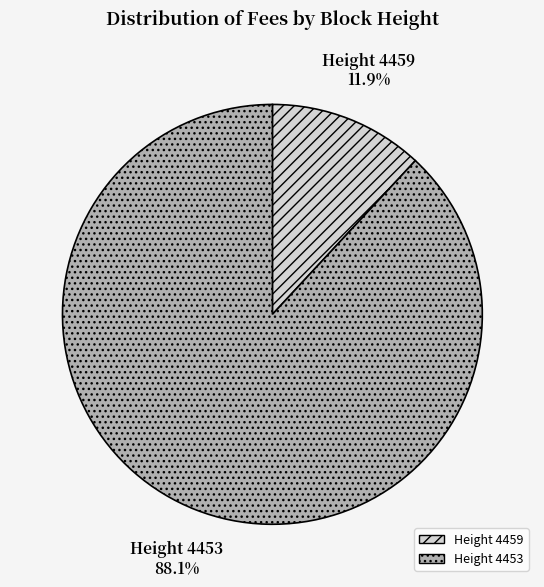

Rank the categories by value from highest to lowest.

Height 4453, Height 4459